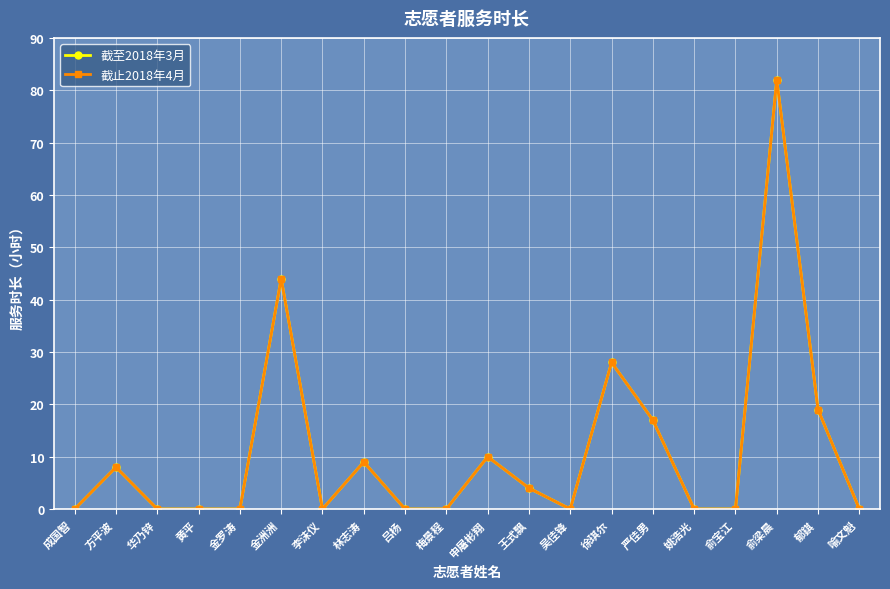

At which category is the sum across all series the highest?

俞梁晨